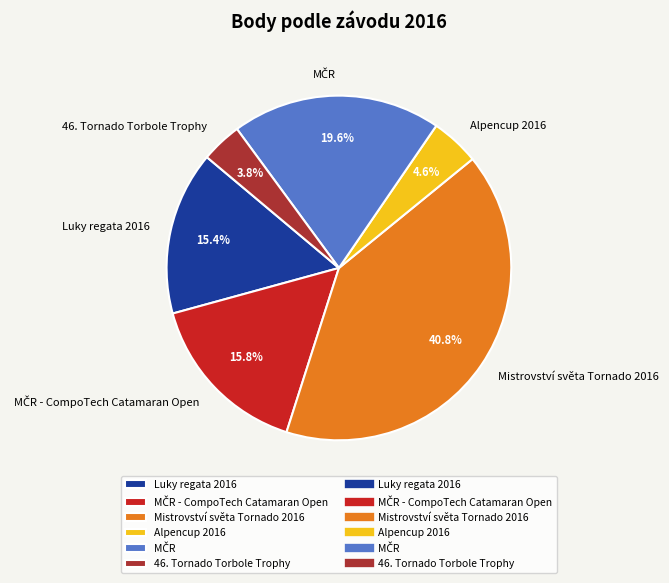

What is the ratio of the value at Mistrovství světa Tornado 2016 to the value at Alpencup 2016?

8.9